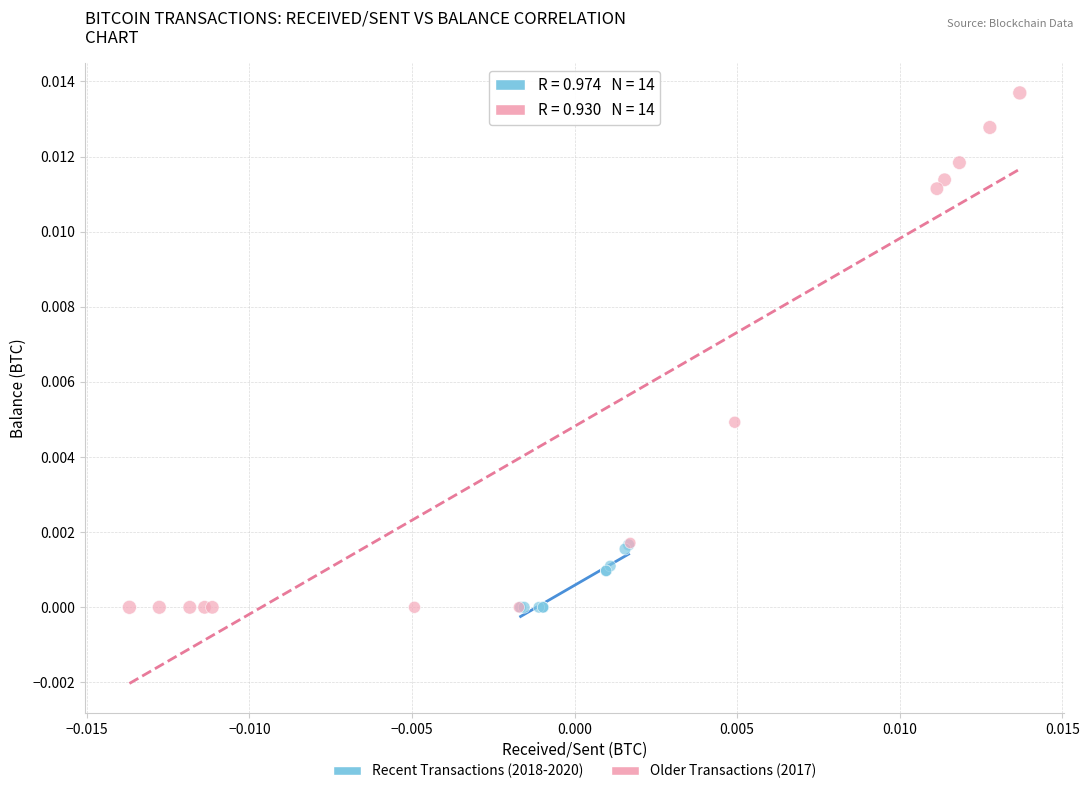

Which series has the largest Y range (max minus min)?

Older Transactions (2017)